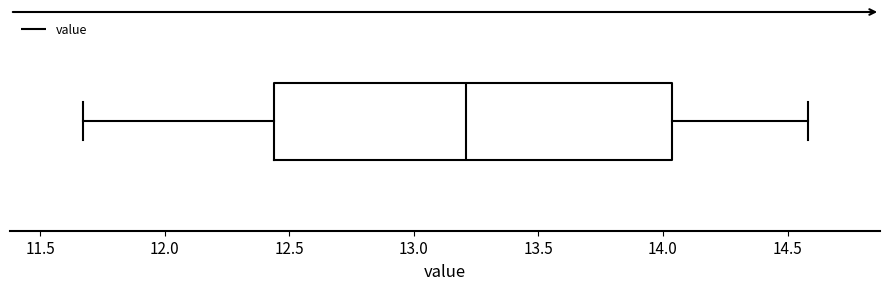

Read this box plot against the x-axis: the position of the median line, the range covered by the box, and the ends of both whiskers. The values are not printed on the chart, so give them approximately, as read against the axis.

median 13.20, box 12.45 to 14.05, whiskers 11.65 to 14.60